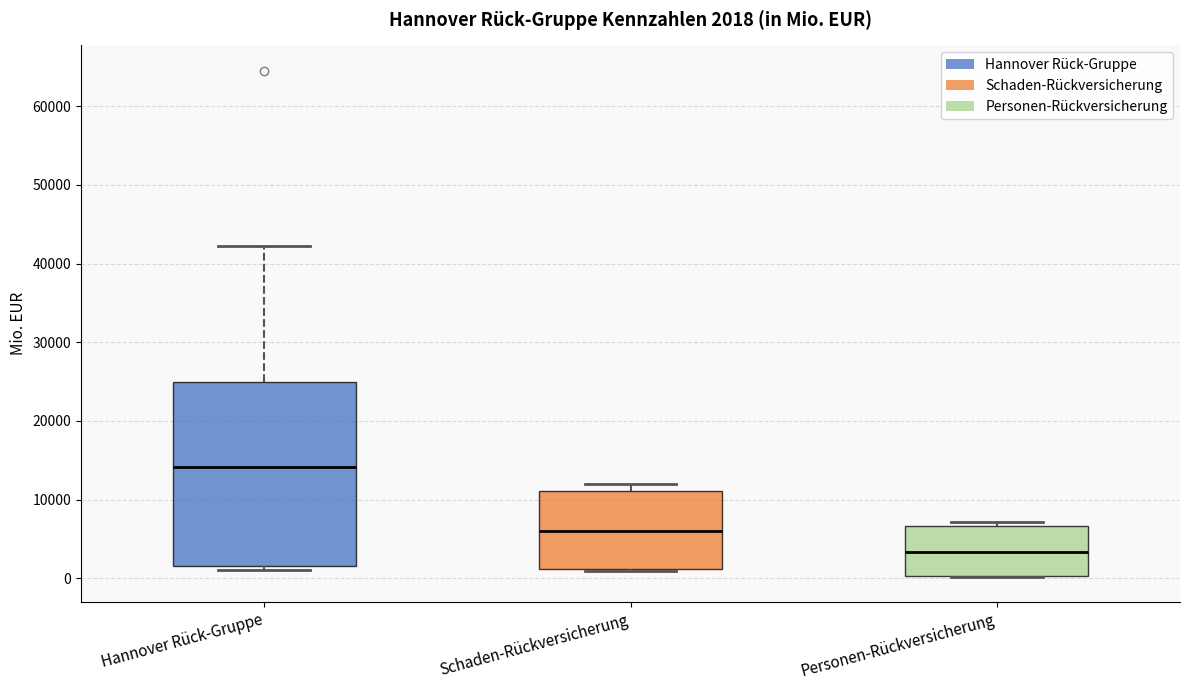

Which box is the tallest, from its lower edge to its upper edge?

Hannover Rück-Gruppe